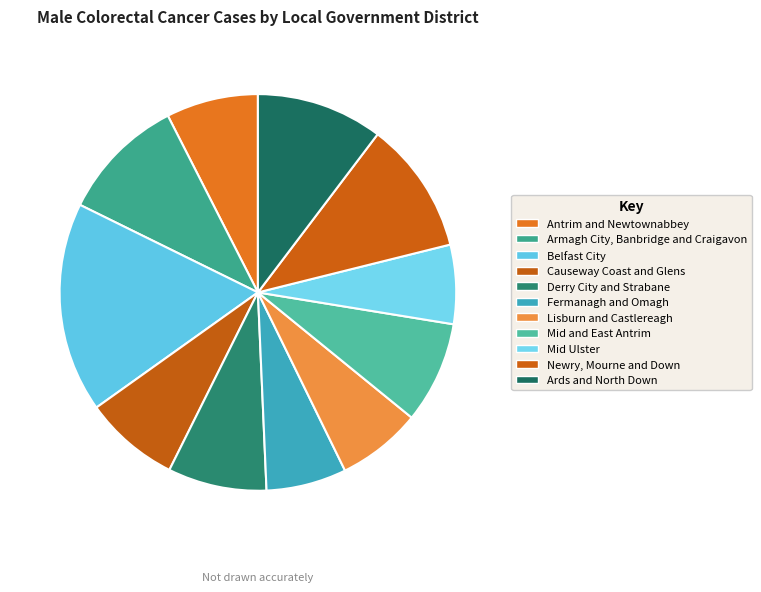

What percentage is the Ards and North Down slice, to the nearest percent?

10%